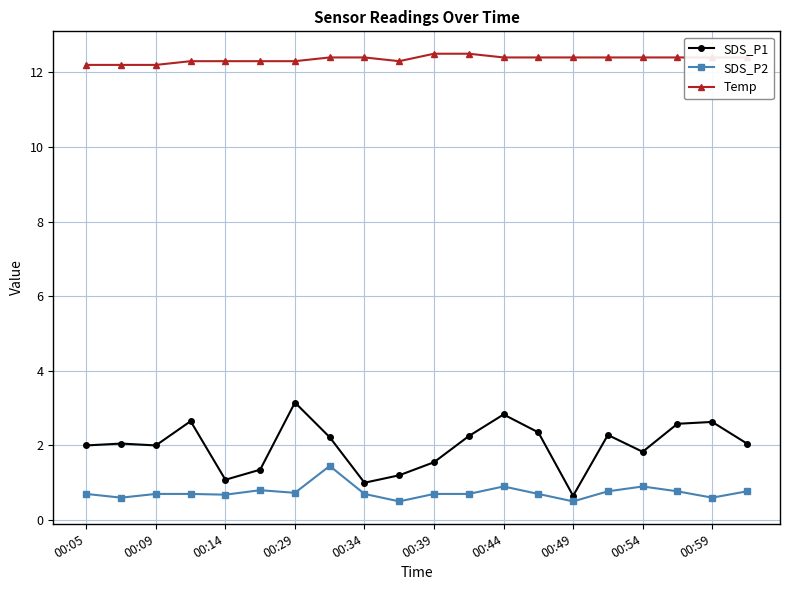

What are all the series names shown in the legend?

SDS_P1, SDS_P2, Temp